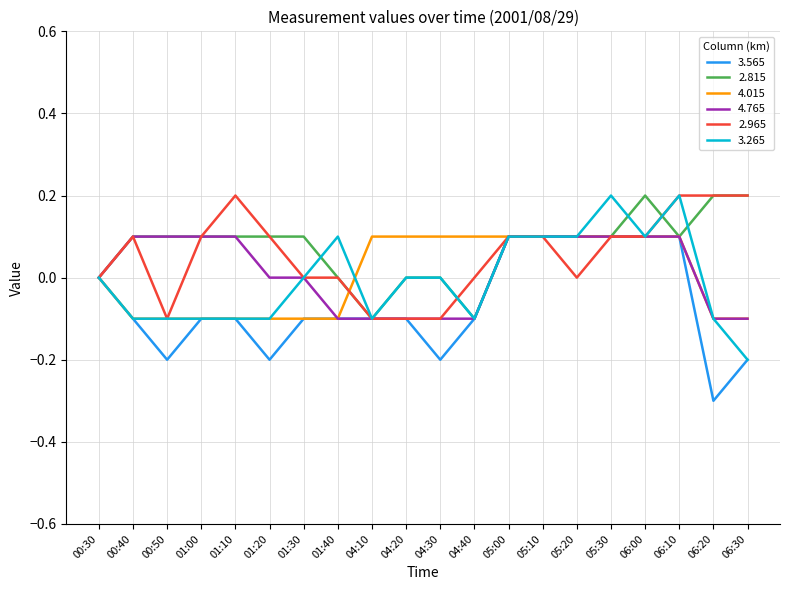

The value of 2.815 at 04:30 is 0.1. True or false?

False